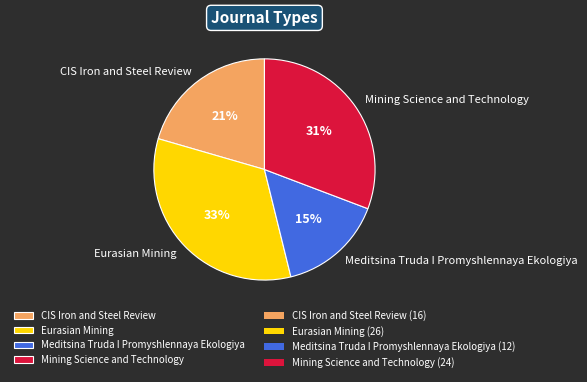

To the nearest percent, what portion does Meditsina Truda I Promyshlennaya Ekologiya represent?

15%